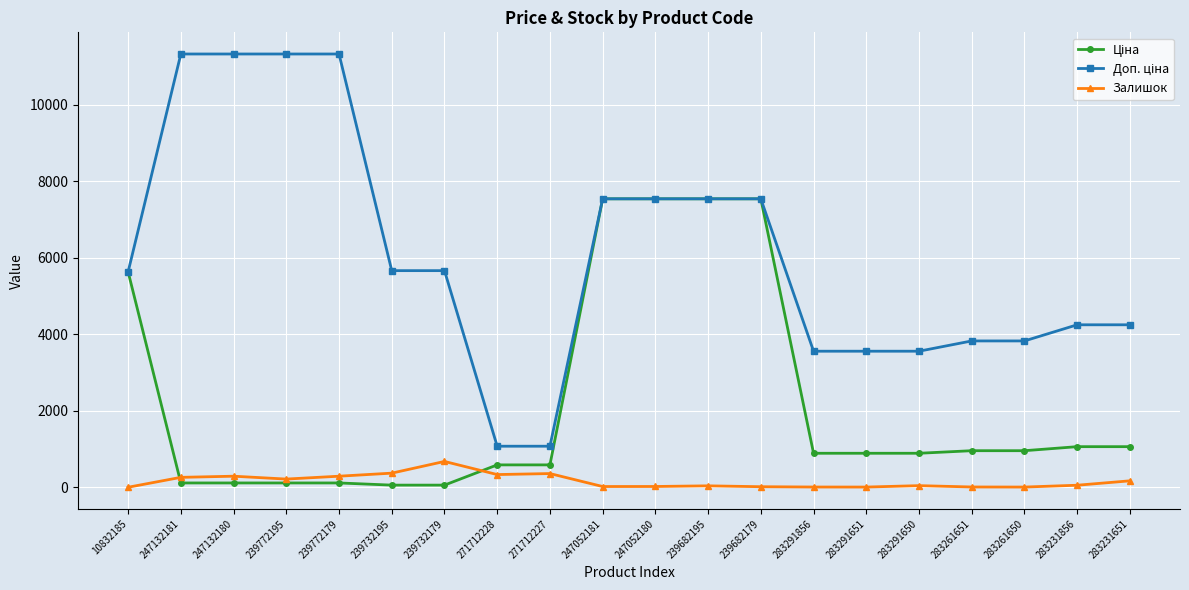

At how many categories does at least one series exceed 10035?

4